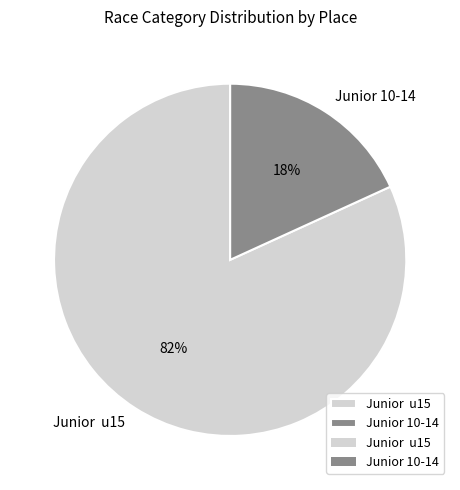

To the nearest percent, what is the difference between the Junior u15 and Junior 10-14 slice percentages?

64%